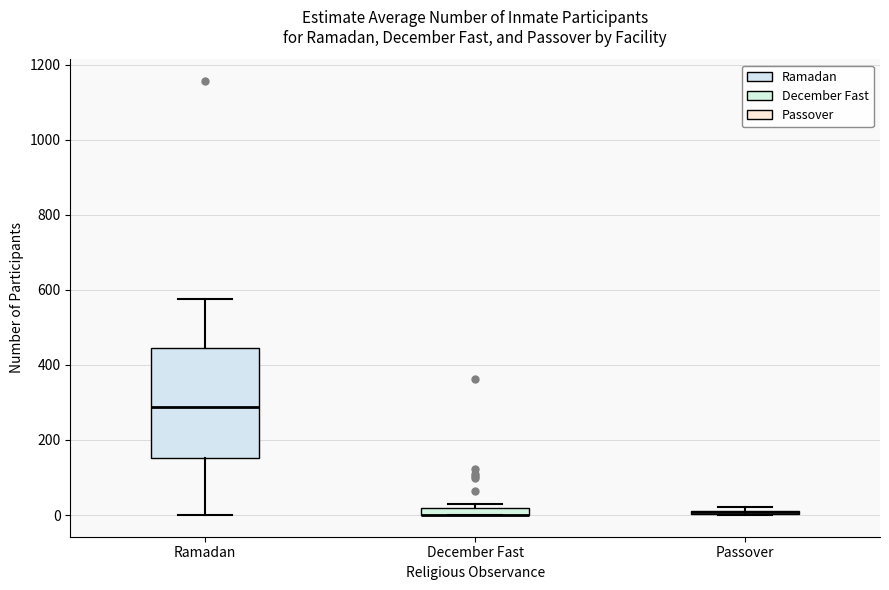

Comparing the boxes themselves (not the whiskers), which one is the tallest?

Ramadan